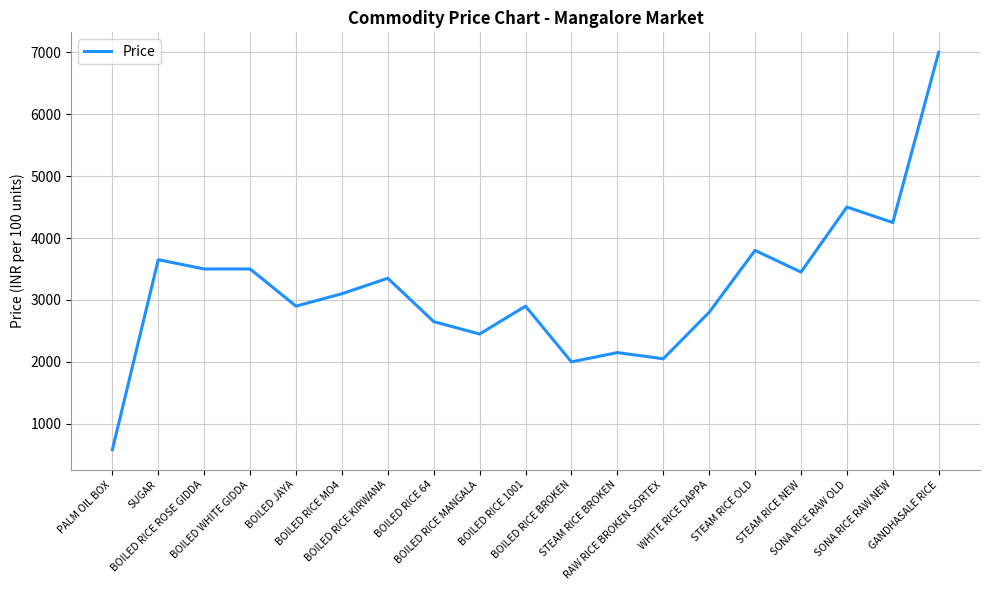

What is the minimum value shown in the chart?

580